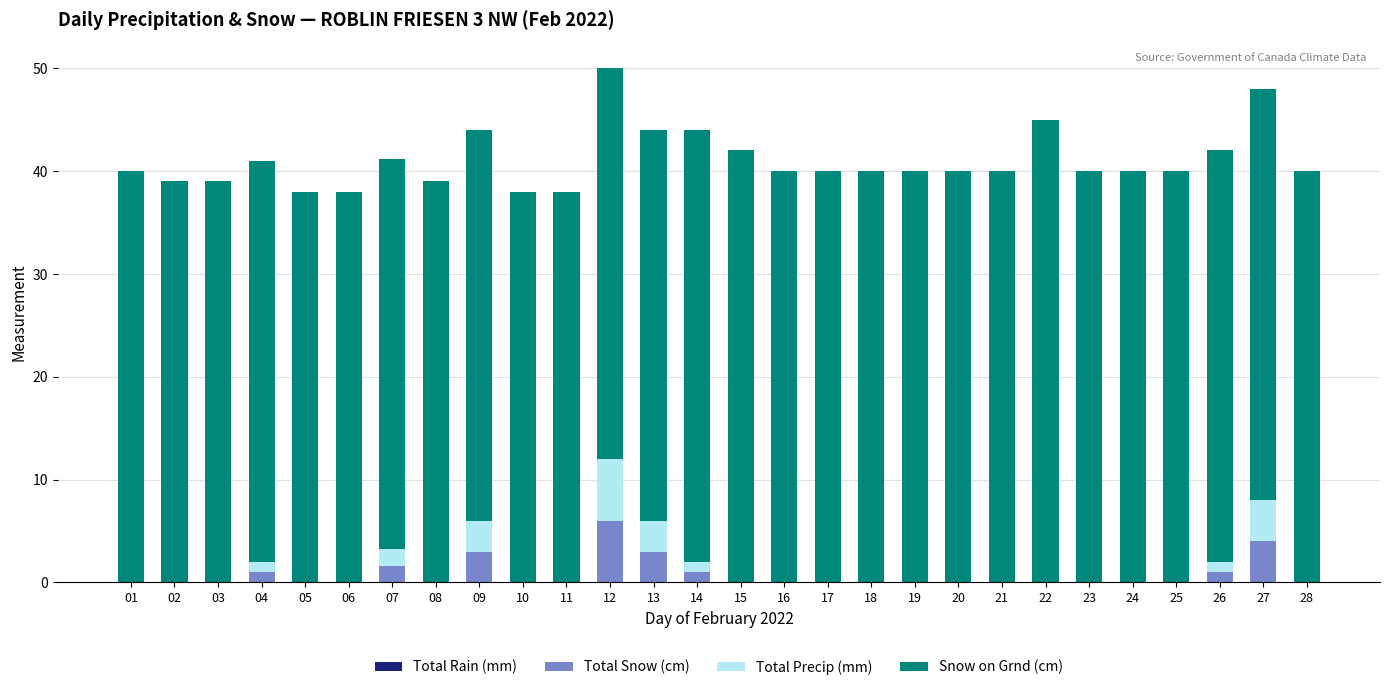

Is it true that Total Snow (cm) equals 0.0 at 02?

True